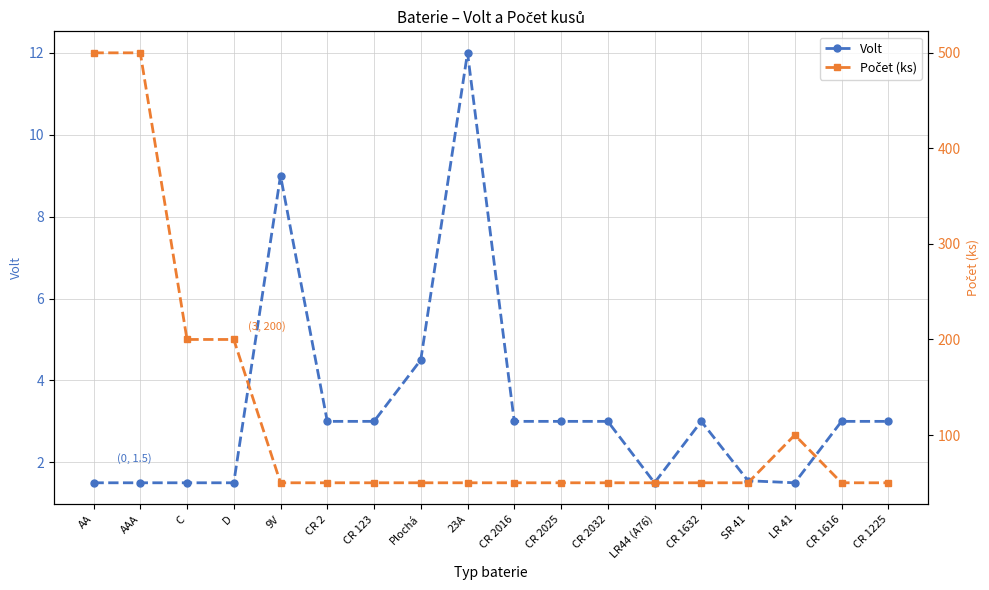

How many interior local valleys does the Volt series have?

2